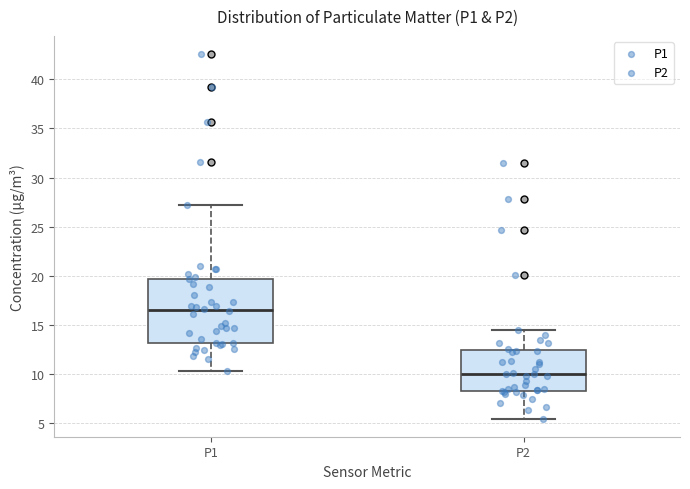

Which box's median line is the highest?

P1